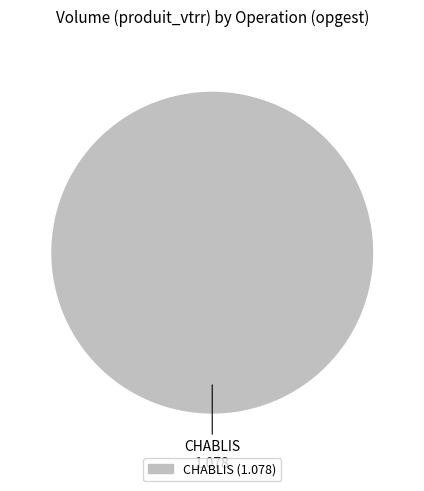

Does any single category account for the majority?

Yes